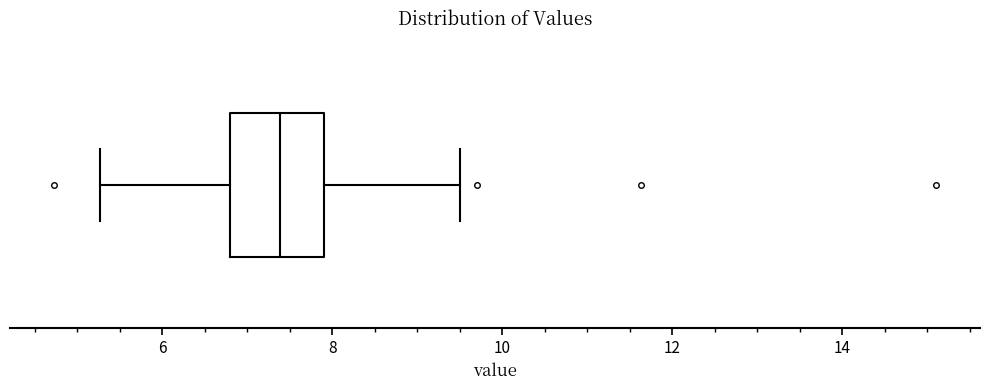

Read this box plot against the x-axis: the position of the median line, the range covered by the box, and the ends of both whiskers. The values are not printed on the chart, so give them approximately, as read against the axis.

median 7.4, box 6.8 to 8.0, whiskers 5.2 to 9.6